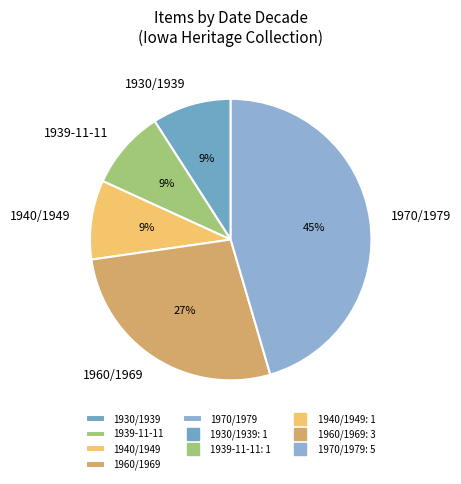

To the nearest percent, what is the combined percentage of 1930/1939 and 1960/1969?

36%